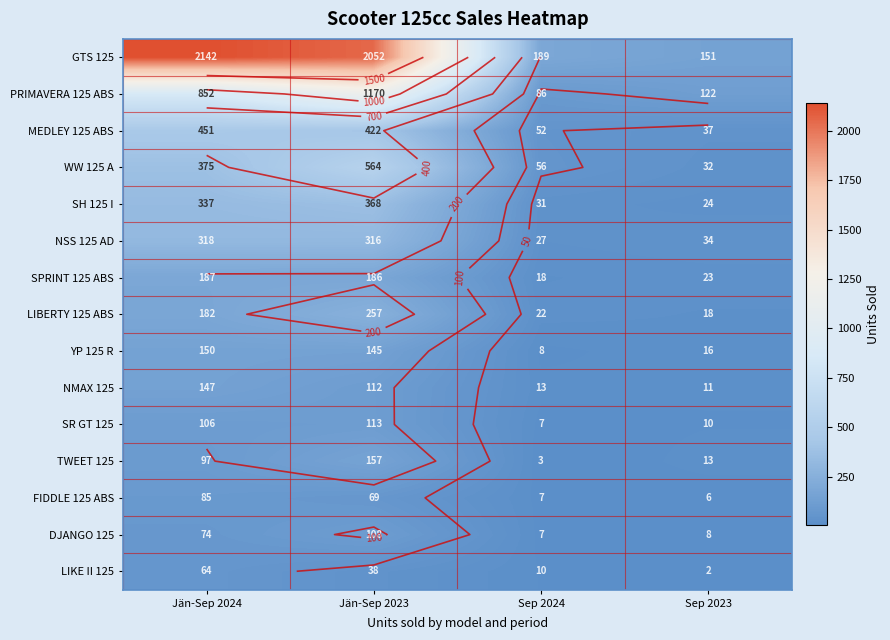

Is it true that TWEET 125 equals 3 at Sep 2024?

True